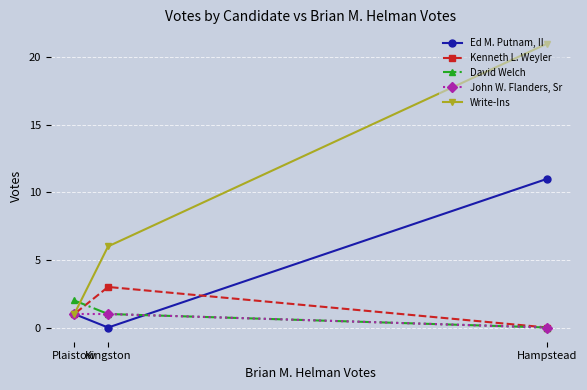

How many values in the Kenneth L. Weyler series exceed 1?

1